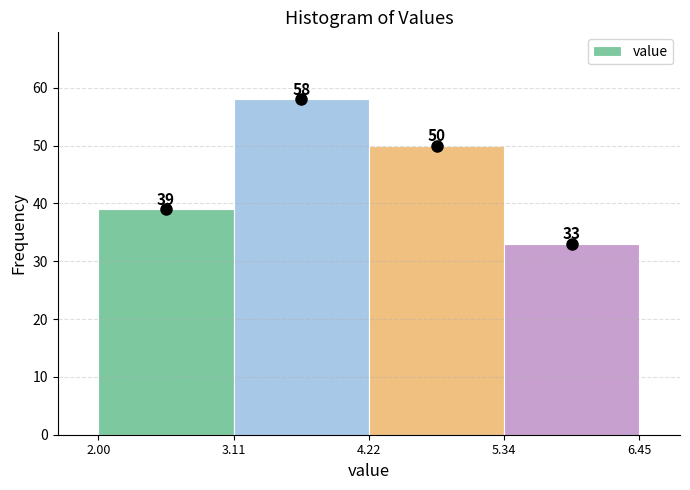

Over which range of the x-axis is the bar tallest?

3.11 to 4.22